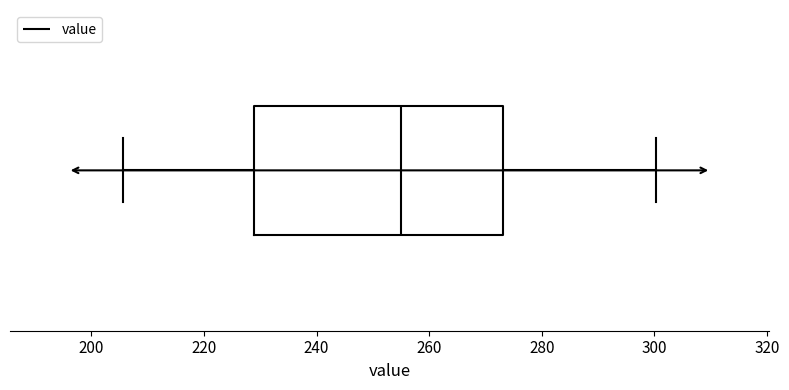

Read this box plot against the x-axis: the position of the median line, the range covered by the box, and the ends of both whiskers. The values are not printed on the chart, so give them approximately, as read against the axis.

median 254, box 228 to 274, whiskers 206 to 300